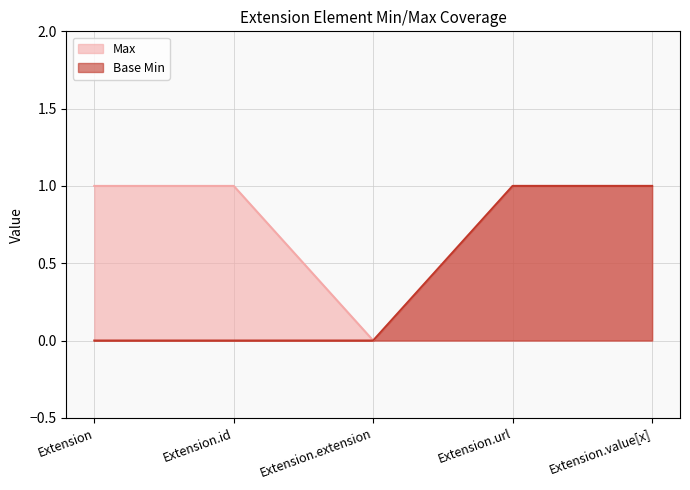

Which has a higher value, Extension.extension or Extension.id?

Extension.id